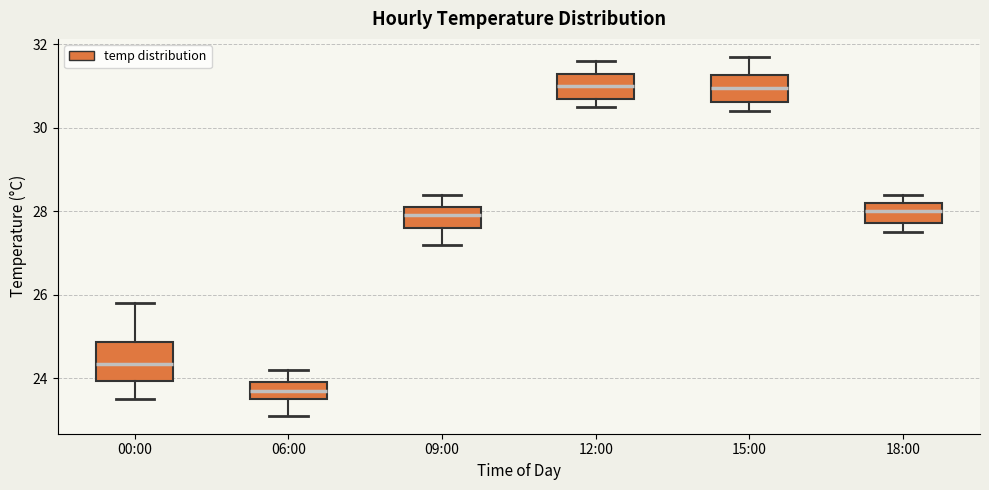

Comparing the boxes themselves (not the whiskers), which one is the tallest?

00:00